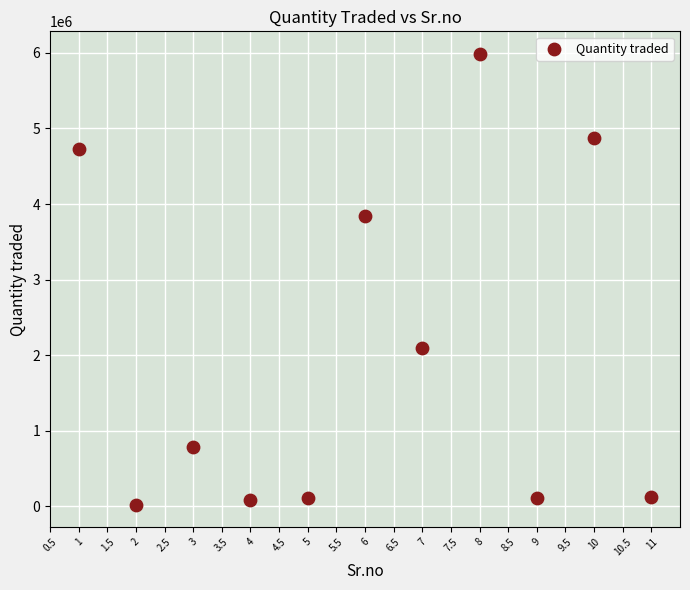

What Y value in the scatter plot is closest to 3006000?

3844000